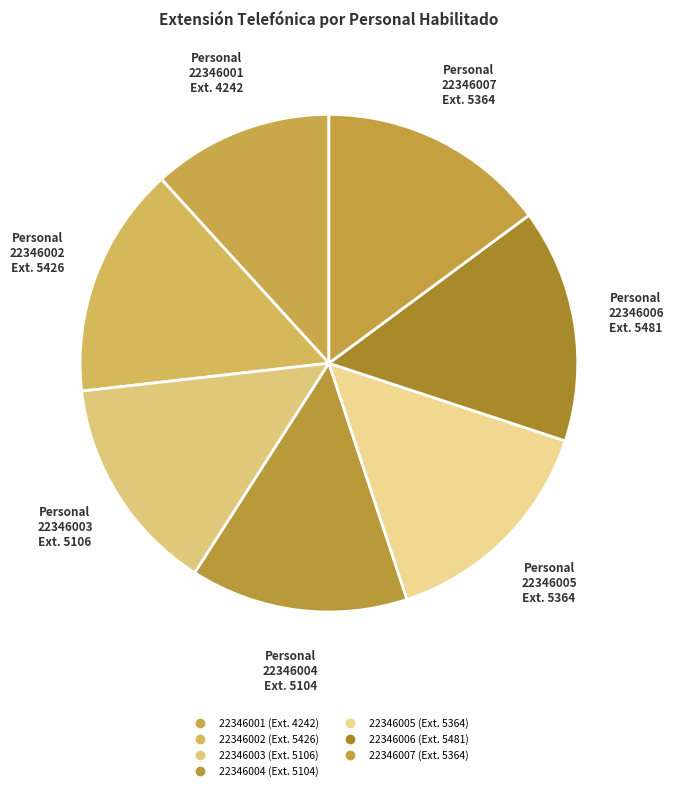

To the nearest percent, what is the difference between the largest and smallest slice percentages?

3%